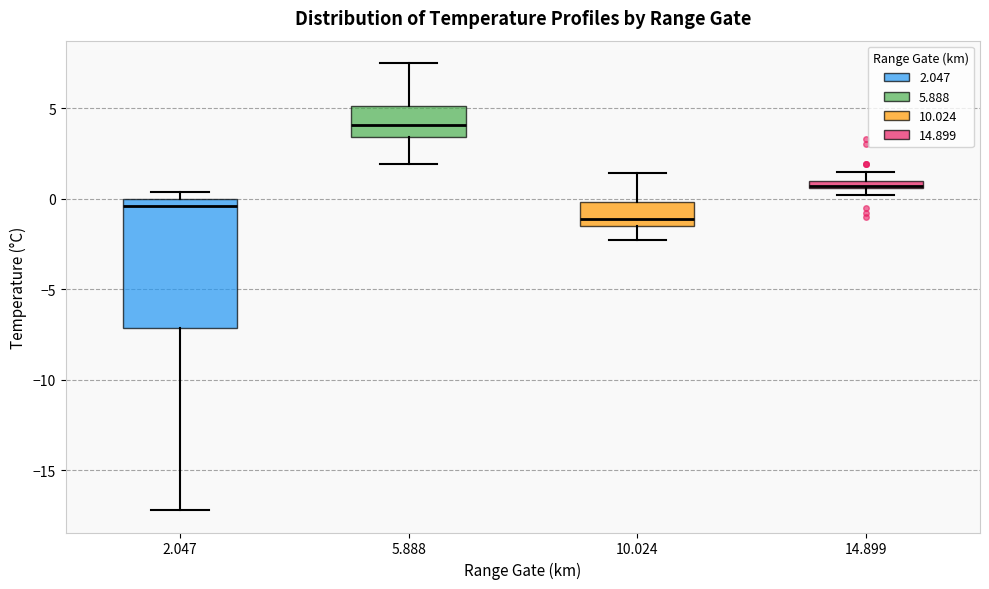

Comparing the boxes themselves (not the whiskers), which one is the tallest?

2.047